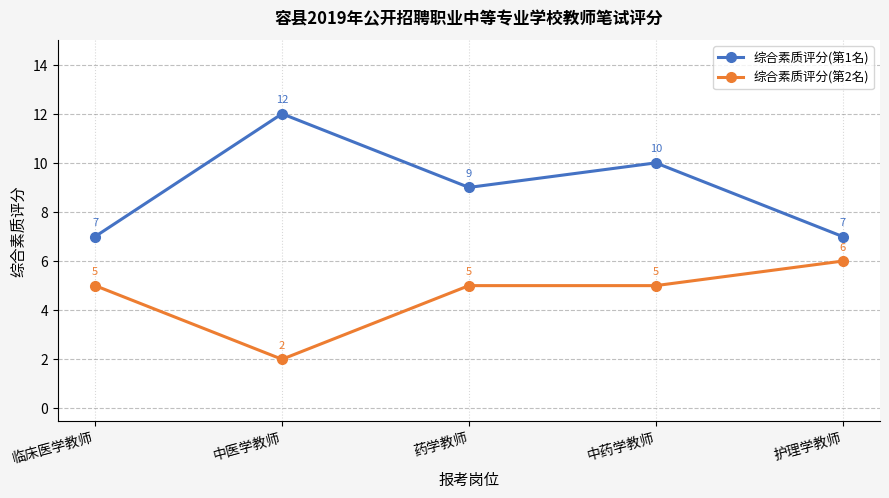

Which series has the largest range (max minus min)?

综合素质评分(第1名)